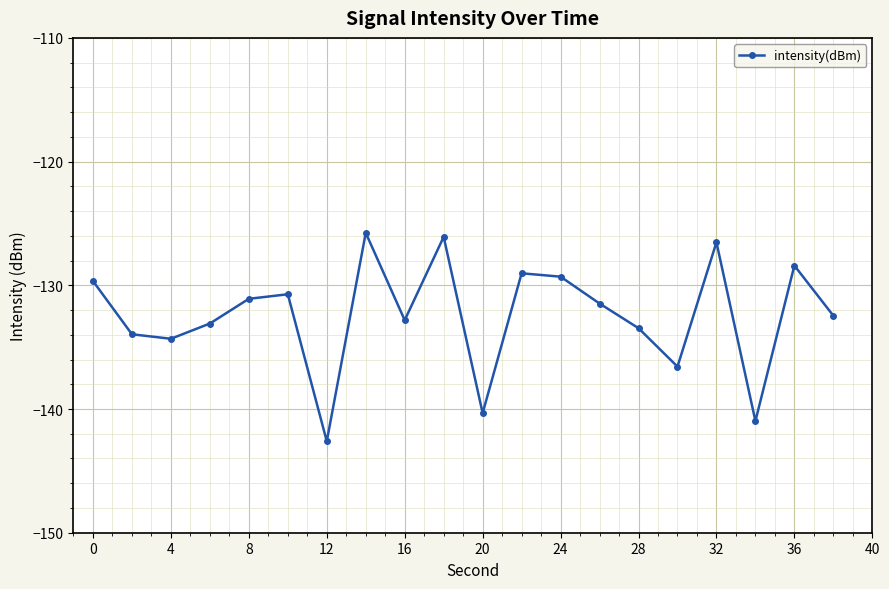

What is the value of the 3rd point from the left?

-134.3